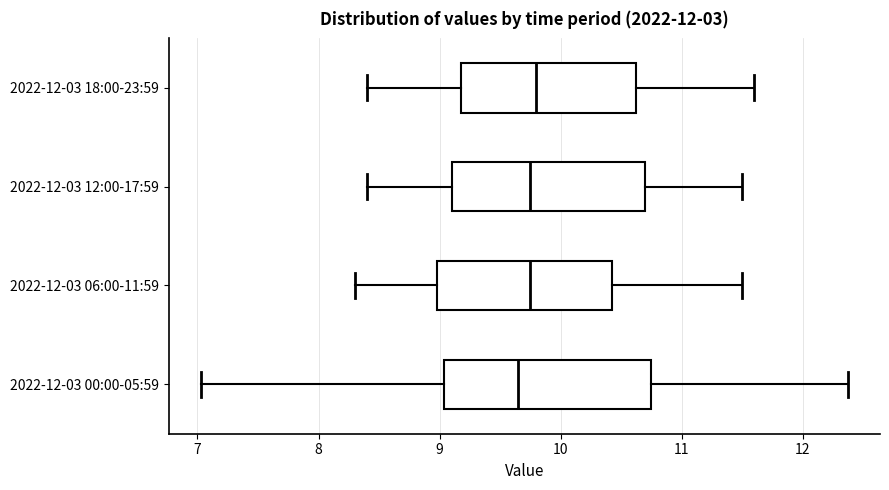

Reading bottom to top, transcribe this box plot: for each box, give where its median line is, the range the box spans, and where its two whiskers end, as read against the x-axis. The values are not printed on the chart, so give them approximately, as read against the axis.

2022-12-03 00:00-05:59: median 9.7, box 9.0 to 10.7, whiskers 7.0 to 12.4
2022-12-03 06:00-11:59: median 9.8, box 9.0 to 10.4, whiskers 8.3 to 11.5
2022-12-03 12:00-17:59: median 9.8, box 9.1 to 10.7, whiskers 8.4 to 11.5
2022-12-03 18:00-23:59: median 9.8, box 9.2 to 10.6, whiskers 8.4 to 11.6